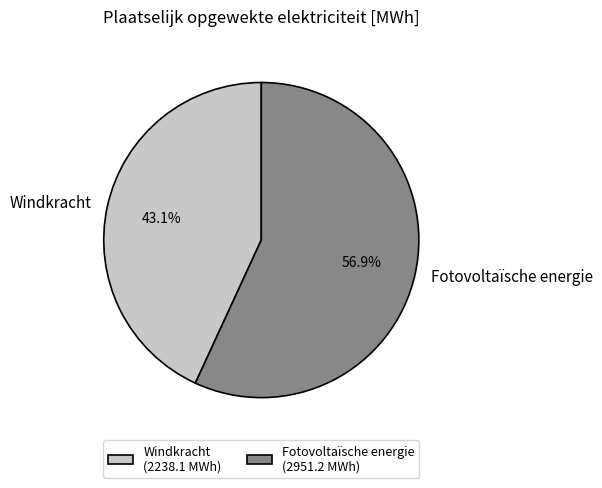

How many segments does this pie chart have?

2